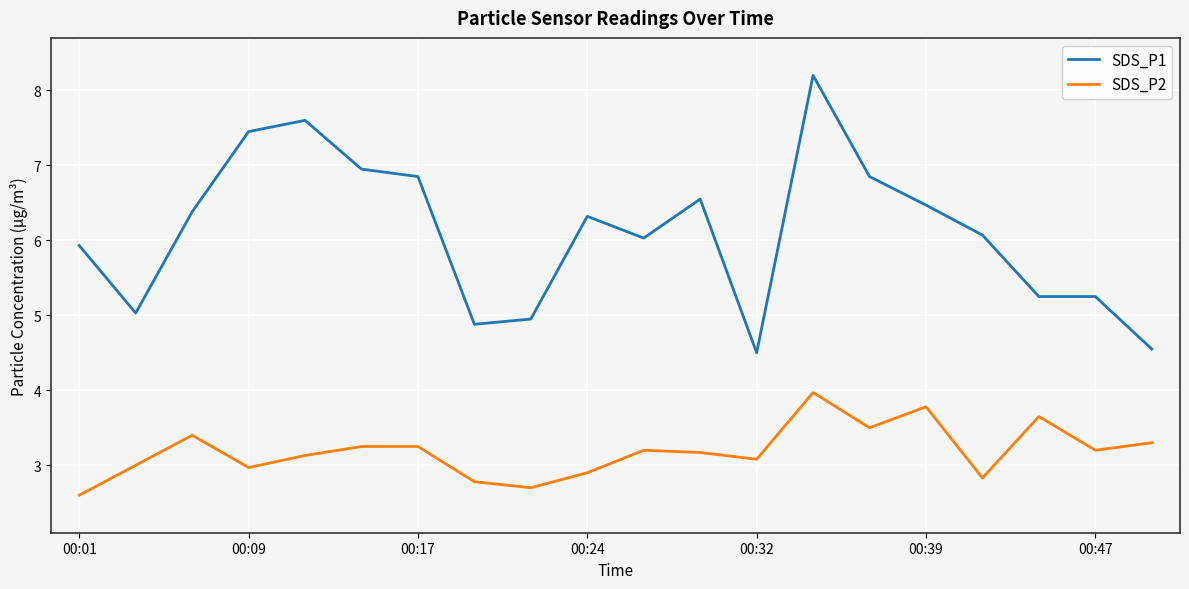

What is the lowest value of the SDS_P2 series?

2.6